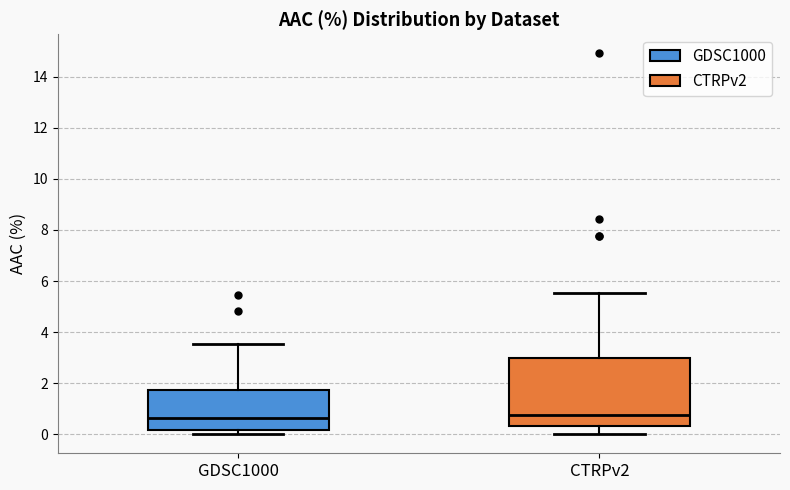

Comparing the boxes themselves (not the whiskers), which one is the tallest?

CTRPv2